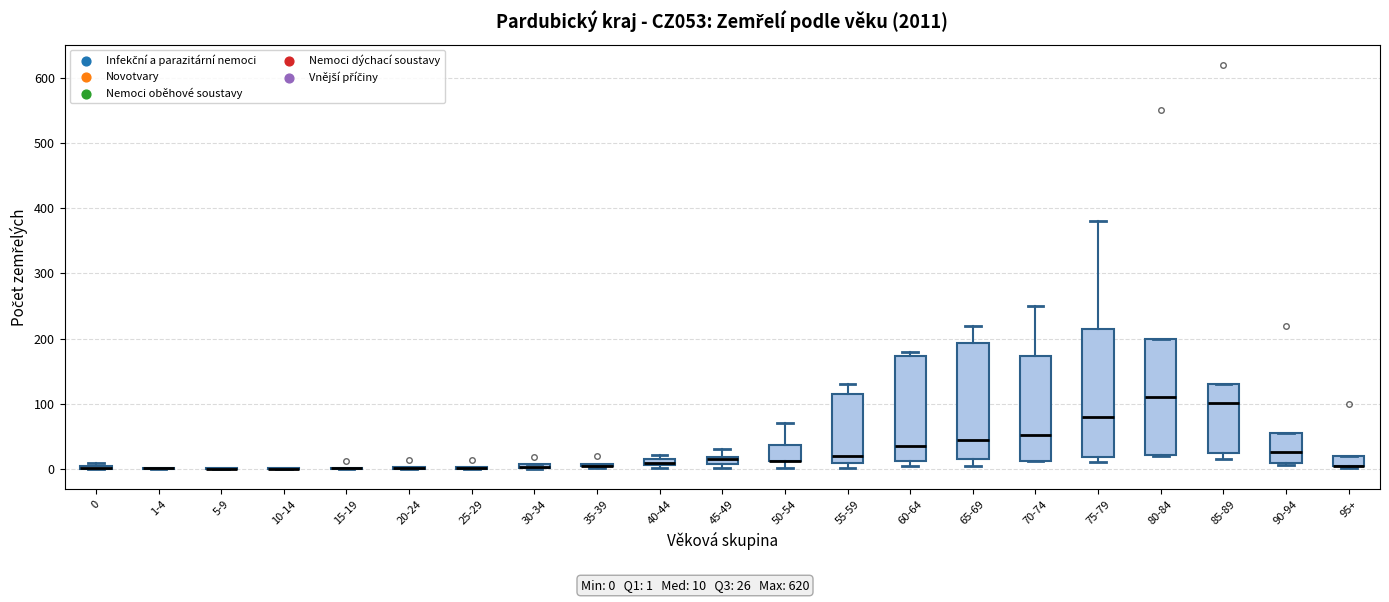

Where is the upper edge of the box for 75-79 on the y-axis? The values are not printed on the chart, so give them approximately, as read against the axis.

220